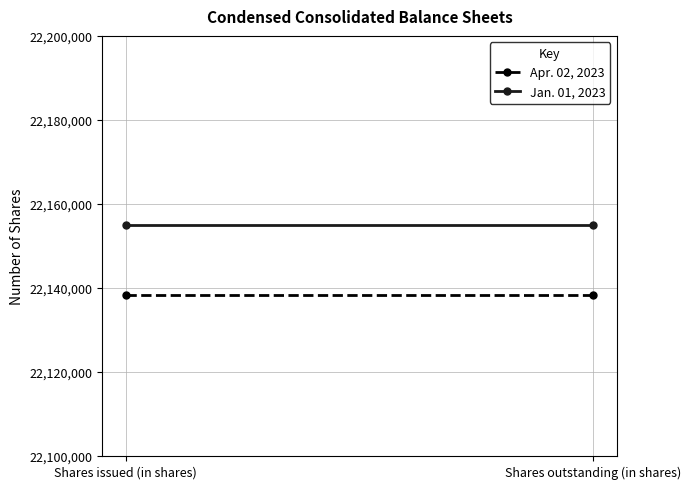

What is the maximum value shown in the chart?

22155035